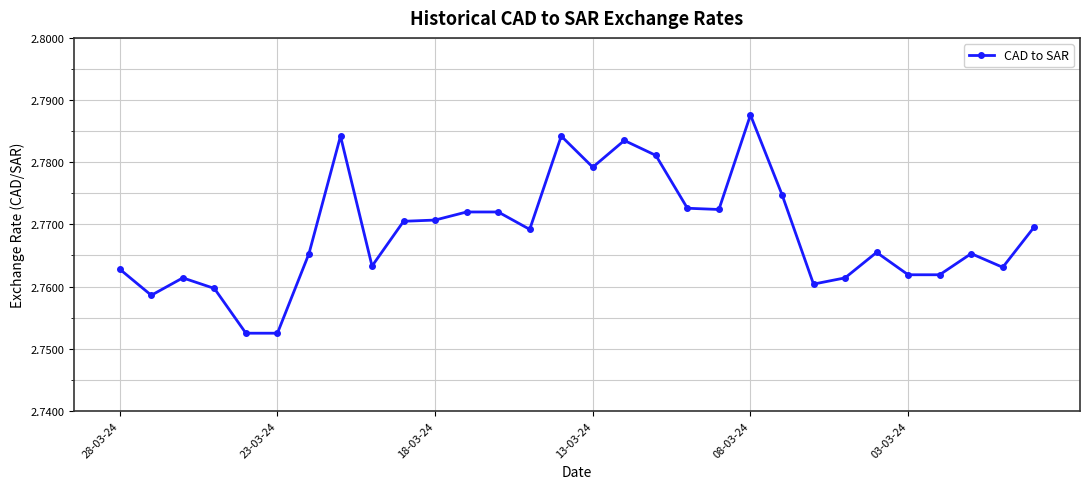

True or false: there are more than 1 points higher than both neighbors.

True